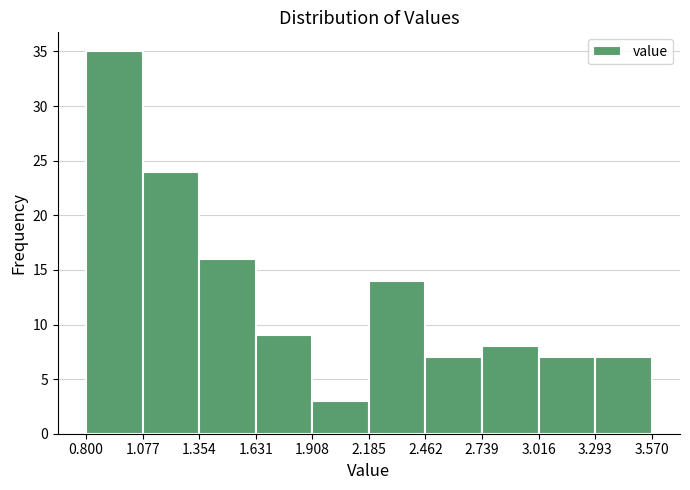

How tall is the bar that spans 2.739 to 3.016 on the x-axis? The values are not printed on the chart, so give them approximately, as read against the axis.

8